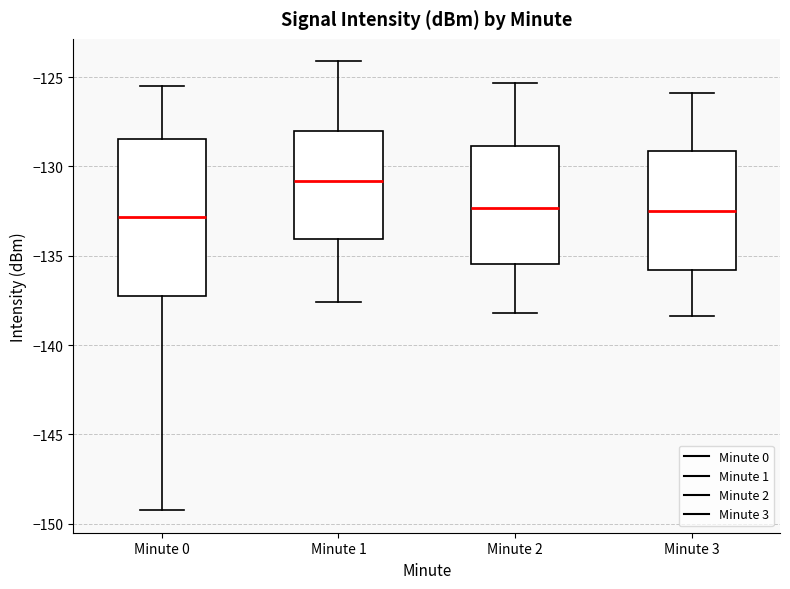

Reading left to right, read every box against the y-axis: the position of its median line, the range the box covers, and the ends of its whiskers. The values are not printed on the chart, so give them approximately, as read against the axis.

Minute 0: median -133.0, box -137.0 to -128.5, whiskers -149.5 to -125.5
Minute 1: median -131.0, box -134.0 to -128.0, whiskers -137.5 to -124.0
Minute 2: median -132.5, box -135.5 to -129.0, whiskers -138.0 to -125.5
Minute 3: median -132.5, box -136.0 to -129.0, whiskers -138.5 to -126.0